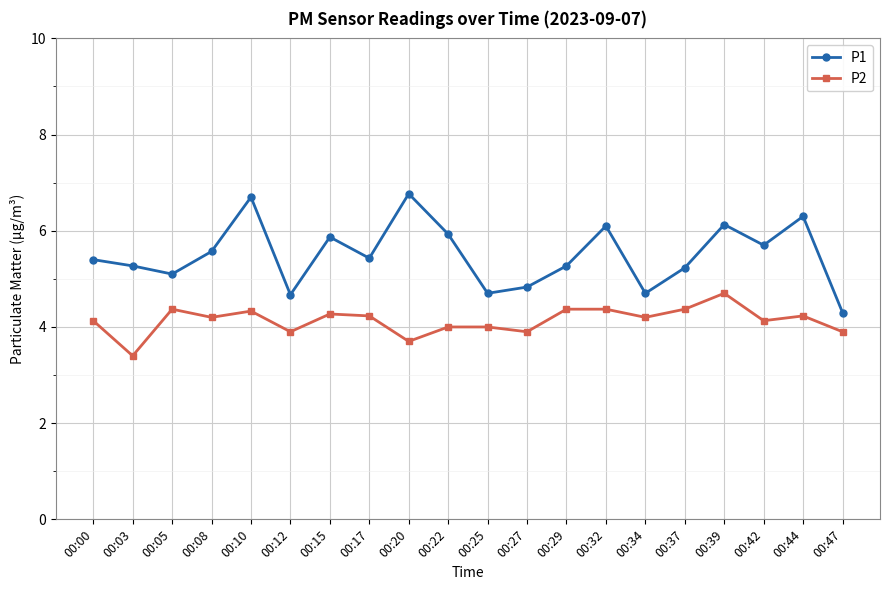

What is the maximum value shown in the chart?

6.8